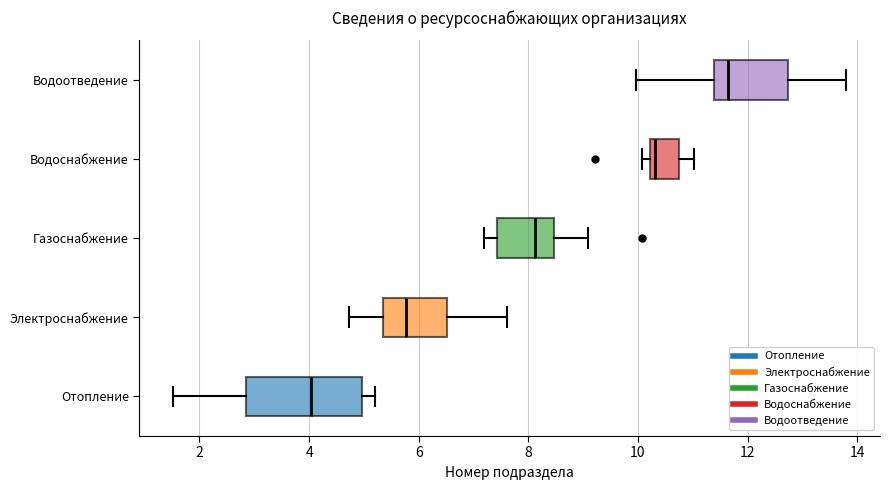

Reading bottom to top, read every box against the x-axis: the position of its median line, the range the box covers, and the ends of its whiskers. The values are not printed on the chart, so give them approximately, as read against the axis.

Отопление: median 4.0, box 2.8 to 5.0, whiskers 1.6 to 5.2
Электроснабжение: median 5.8, box 5.4 to 6.6, whiskers 4.8 to 7.6
Газоснабжение: median 8.2, box 7.4 to 8.4, whiskers 7.2 to 9.0
Водоснабжение: median 10.4, box 10.2 to 10.8, whiskers 10.0 to 11.0
Водоотведение: median 11.6, box 11.4 to 12.8, whiskers 10.0 to 13.8